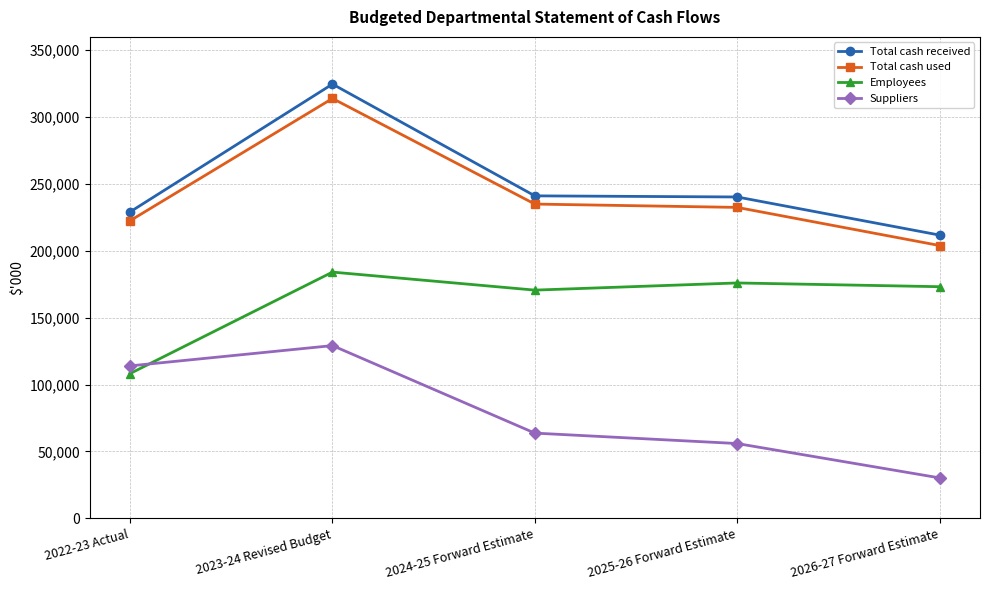

Read the Total cash used value at 2024-25 Forward Estimate.

234985